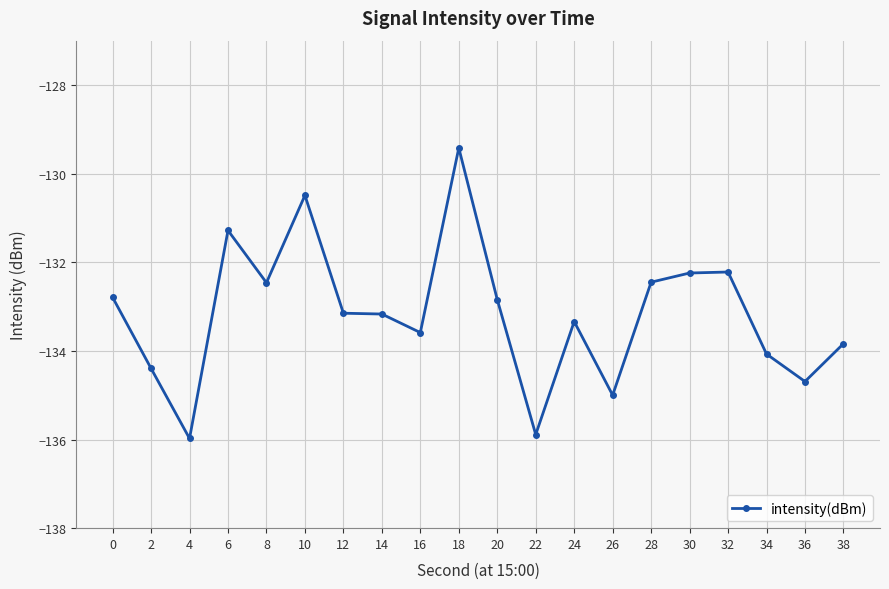

Which has a higher value, 8 or 32?

32